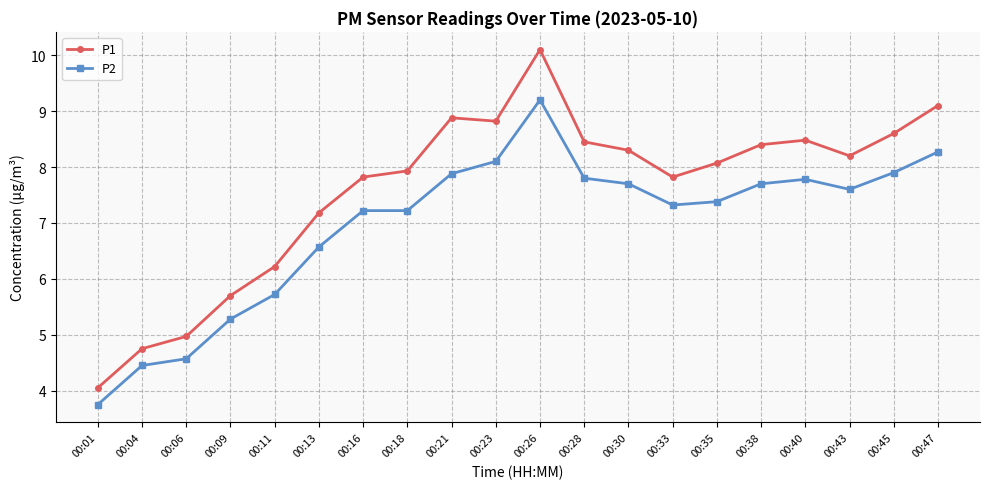

What is the difference between the P2 values at 00:23 and 00:16?

0.9